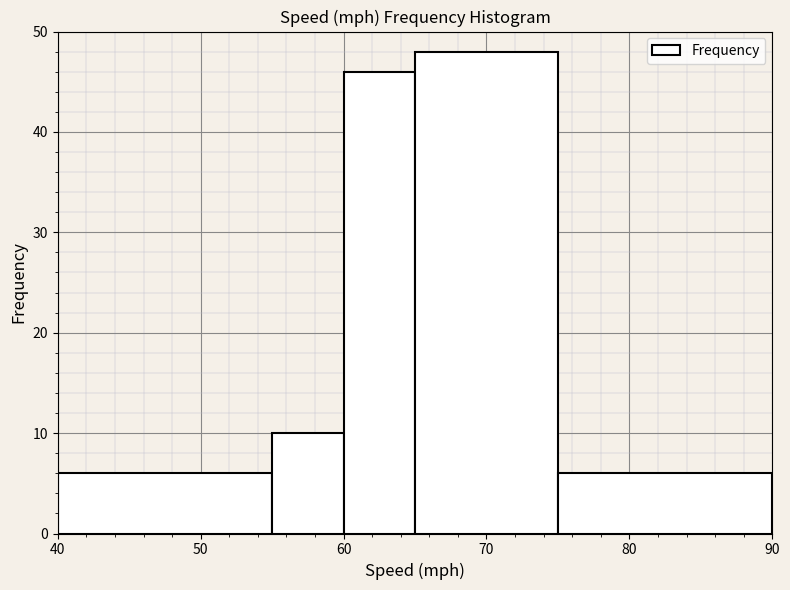

Reading left to right, list every bar in this chart as the range it spans on the x-axis followed by its height. The values are not printed on the chart, so give them approximately, as read against the axis.

40 to 55: 6
55 to 60: 10
60 to 65: 46
65 to 75: 48
75 to 90: 6